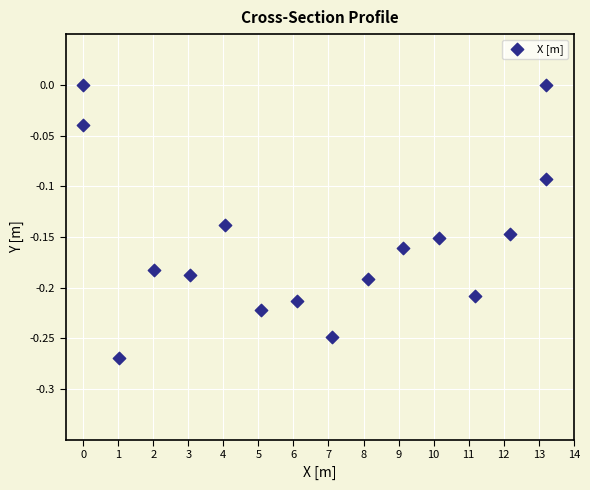

What is the range of Y values (max minus min)?

0.3